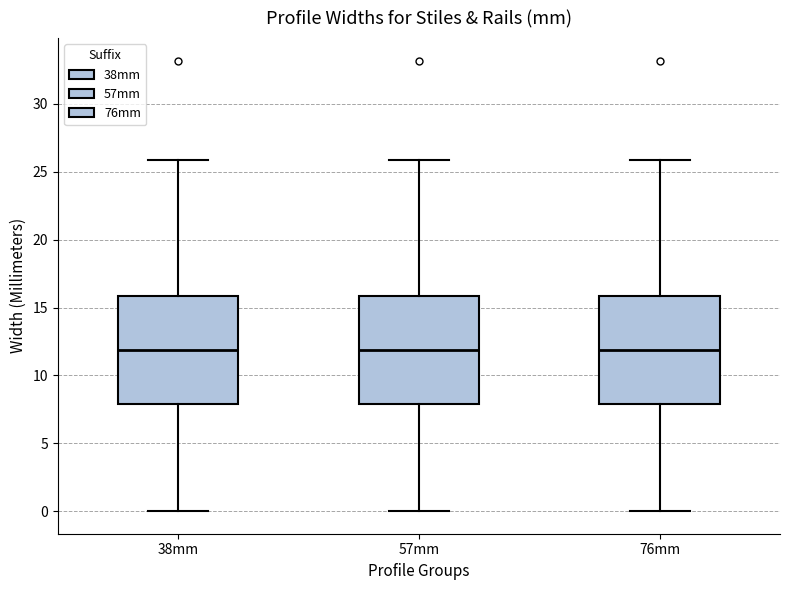

Reading left to right, read every box against the y-axis: the position of its median line, the range the box covers, and the ends of its whiskers. The values are not printed on the chart, so give them approximately, as read against the axis.

38mm: median 12, box 8 to 16, whiskers 0 to 26
57mm: median 12, box 8 to 16, whiskers 0 to 26
76mm: median 12, box 8 to 16, whiskers 0 to 26